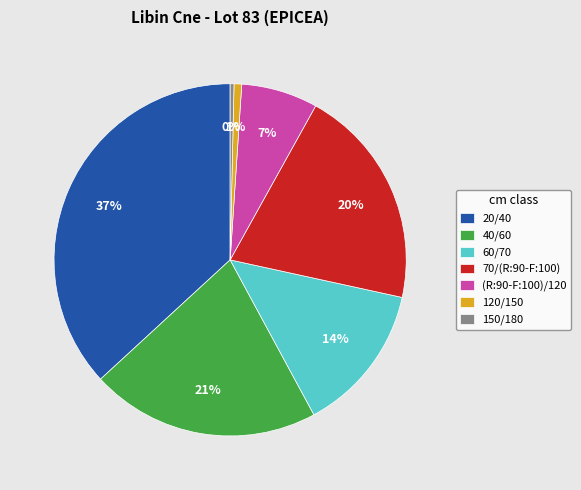

To the nearest percent, what portion does 40/60 represent?

21%